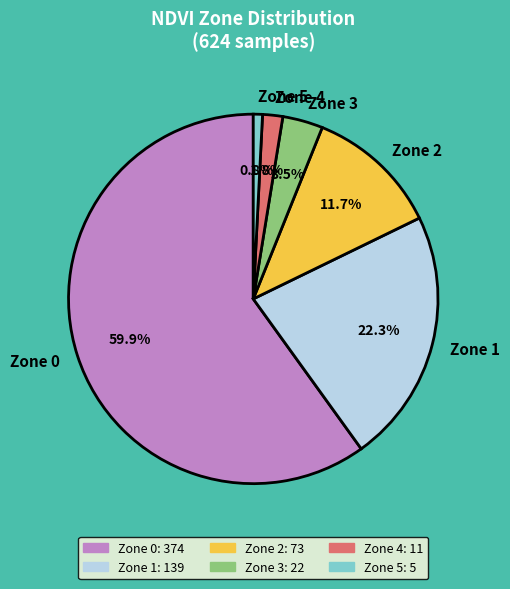

Approximately how many times larger is the value at Zone 0 compared to Zone 1?

2.7